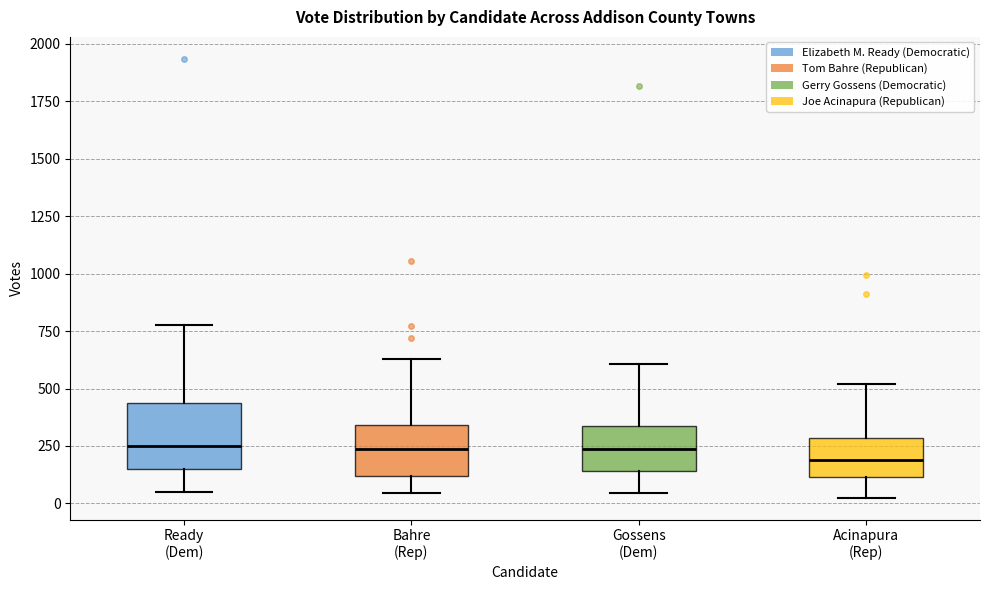

Reading left to right, transcribe this box plot: for each box, give where its median line is, the range the box spans, and where its two whiskers end, as read against the y-axis. The values are not printed on the chart, so give them approximately, as read against the axis.

Ready (Dem): median 250, box 150 to 450, whiskers 50 to 800
Bahre (Rep): median 250, box 100 to 350, whiskers 50 to 650
Gossens (Dem): median 250, box 150 to 350, whiskers 50 to 600
Acinapura (Rep): median 200, box 100 to 300, whiskers 50 to 500